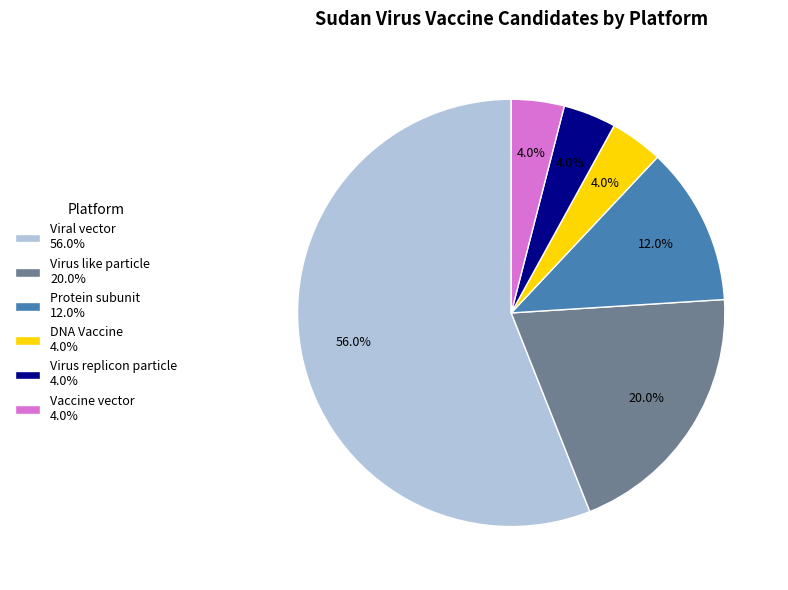

How many segments does this pie chart have?

6